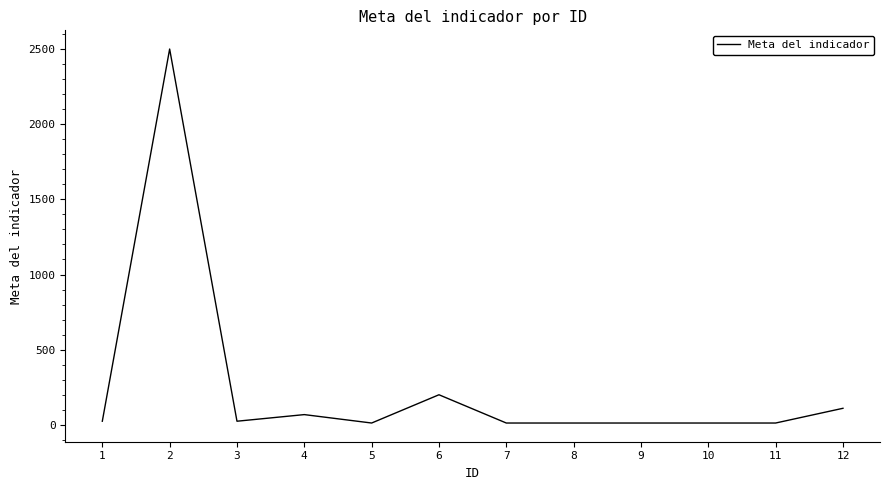

How many lines are shown in the chart?

1